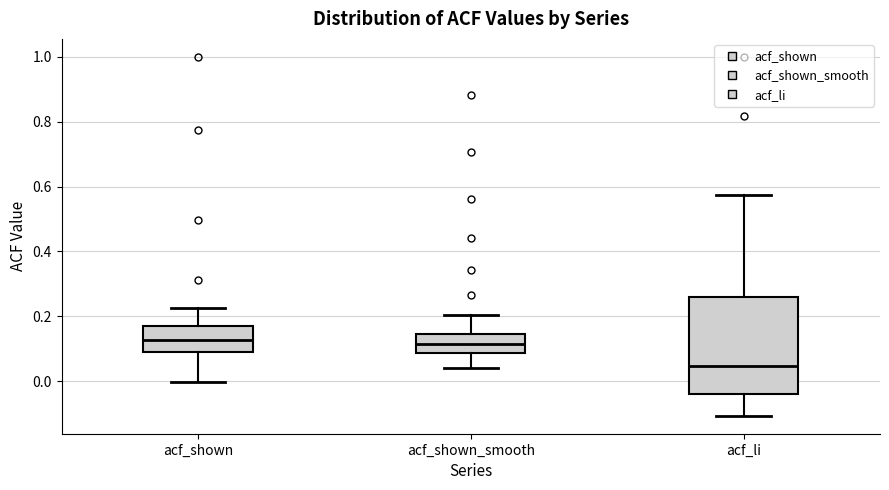

Reading left to right, read every box against the y-axis: the position of its median line, the range the box covers, and the ends of its whiskers. The values are not printed on the chart, so give them approximately, as read against the axis.

acf_shown: median 0.12, box 0.08 to 0.16, whiskers 0.00 to 0.22
acf_shown_smooth: median 0.12, box 0.08 to 0.14, whiskers 0.04 to 0.20
acf_li: median 0.04, box -0.04 to 0.26, whiskers -0.10 to 0.58